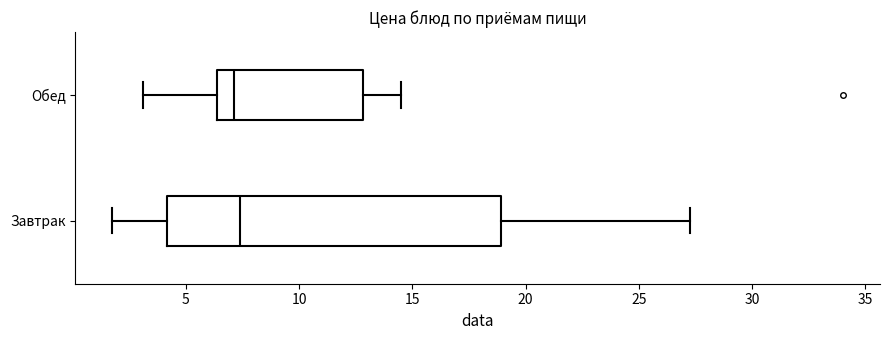

Reading bottom to top, read every box against the x-axis: the position of its median line, the range the box covers, and the ends of its whiskers. The values are not printed on the chart, so give them approximately, as read against the axis.

Завтрак: median 7.5, box 4.0 to 19.0, whiskers 1.5 to 27.5
Обед: median 7.0, box 6.5 to 13.0, whiskers 3.0 to 14.5